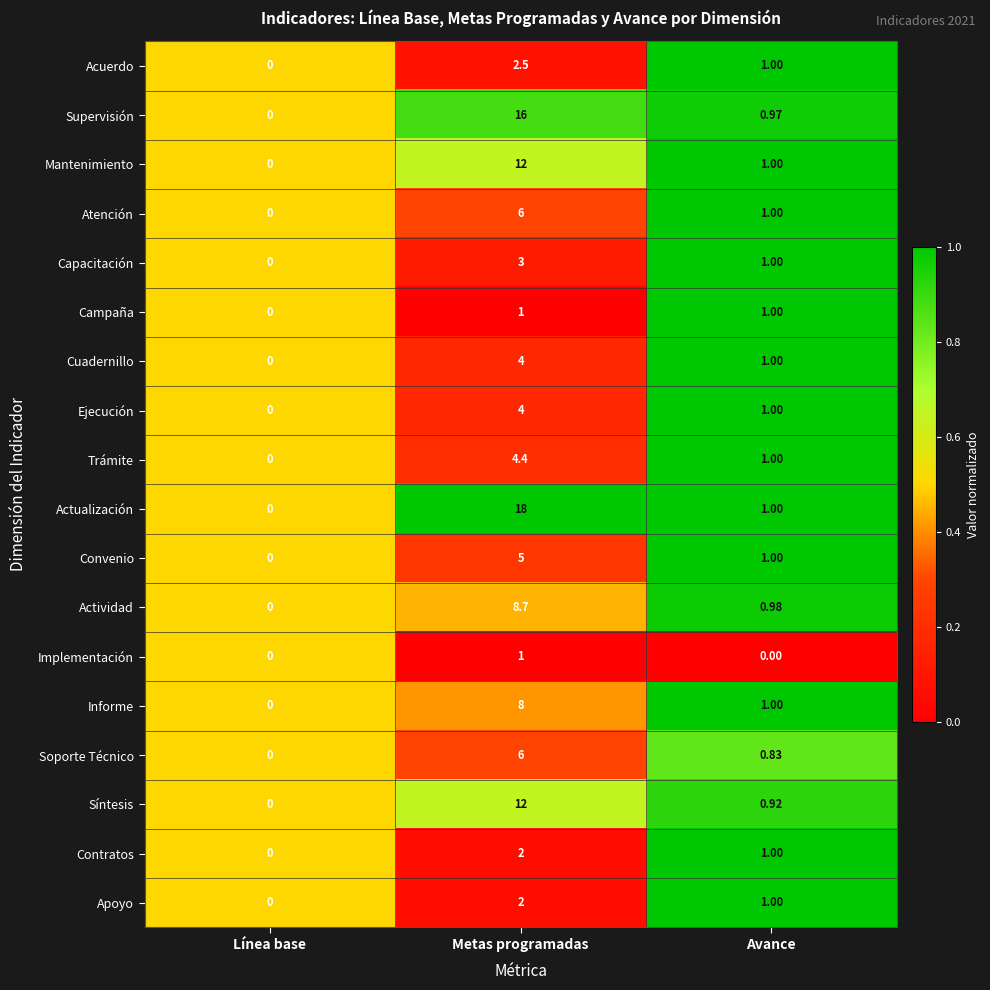

Where is Trámite nearest to the value 2?

Avance